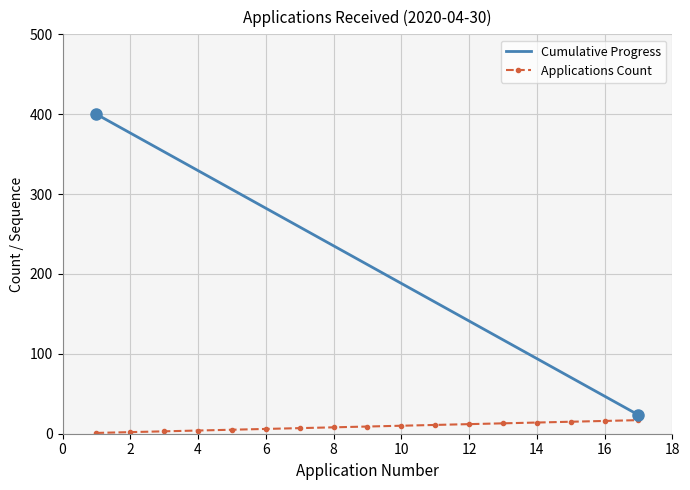

What is the maximum value for Cumulative Progress?

400.0